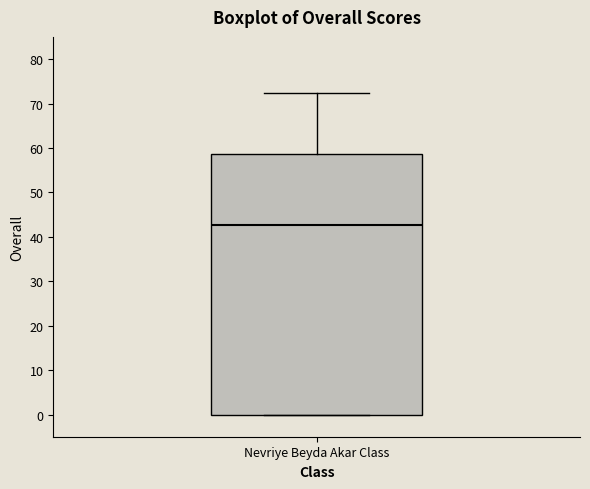

Where is the lower edge of the box for Nevriye Beyda Akar Class on the y-axis? The values are not printed on the chart, so give them approximately, as read against the axis.

0